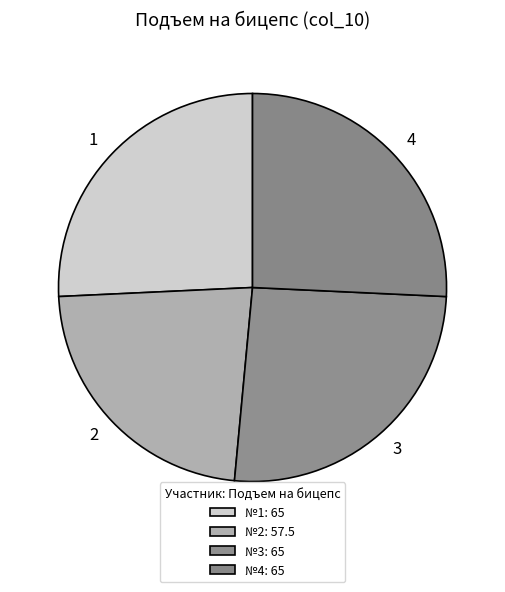

Approximately how many times larger is the value at 1 compared to 3?

1.0